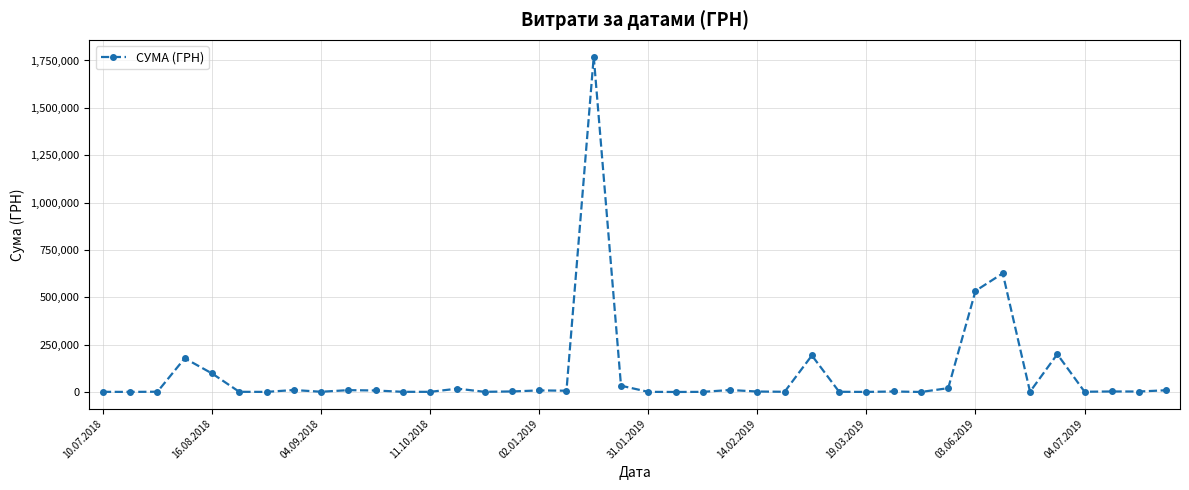

What is the sum of all values?

3764010.1